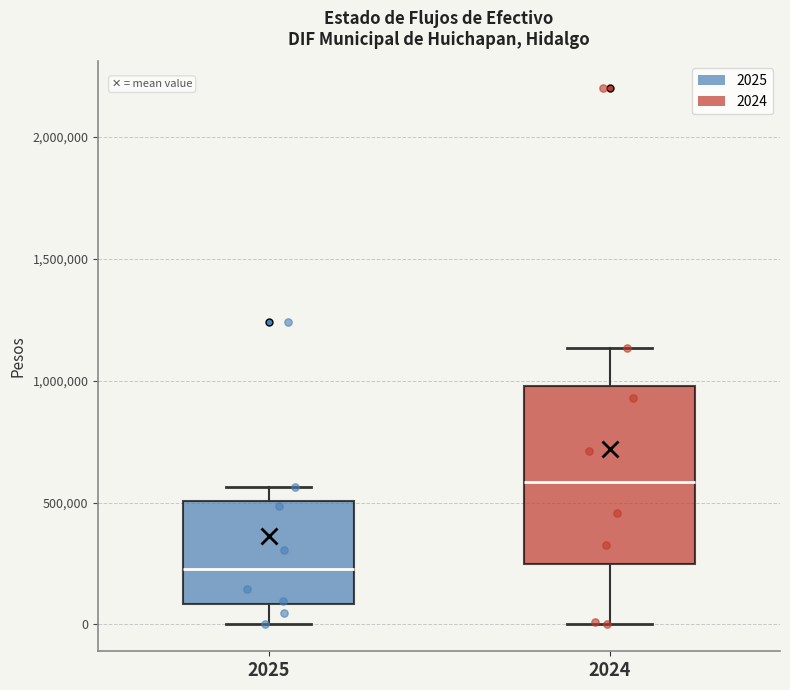

Reading left to right, transcribe this box plot: for each box, give where its median line is, the range the box spans, and where its two whiskers end, as read against the y-axis. The values are not printed on the chart, so give them approximately, as read against the axis.

2025: median 250000, box 100000 to 500000, whiskers 0 to 550000
2024: median 600000, box 250000 to 1000000, whiskers 0 to 1150000